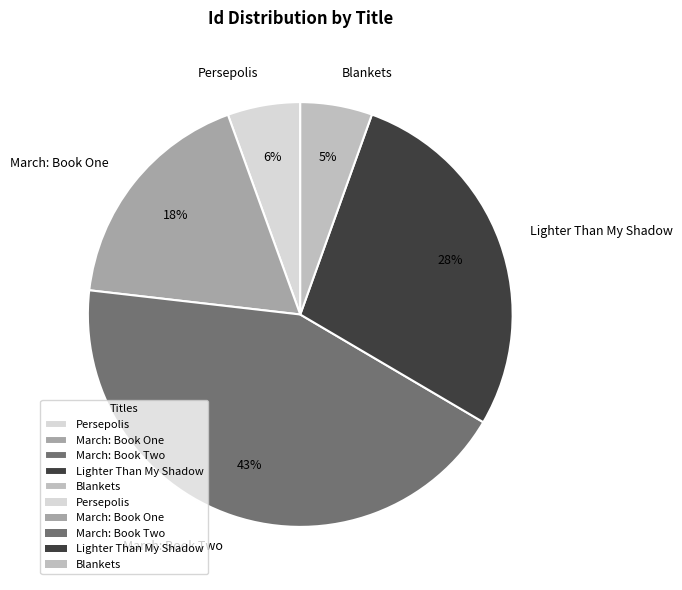

Approximately how many times larger is the value at Persepolis compared to March: Book One?

0.3